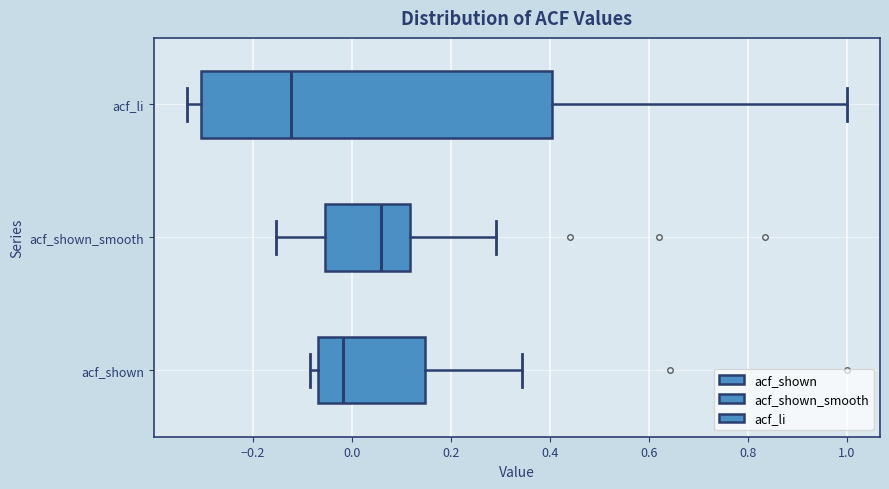

Which box has the furthest to the right median line?

acf_shown_smooth